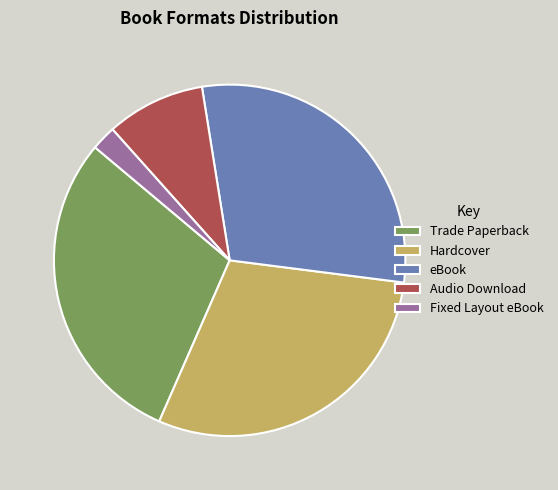

Is there any slice that represents more than half of the pie?

No